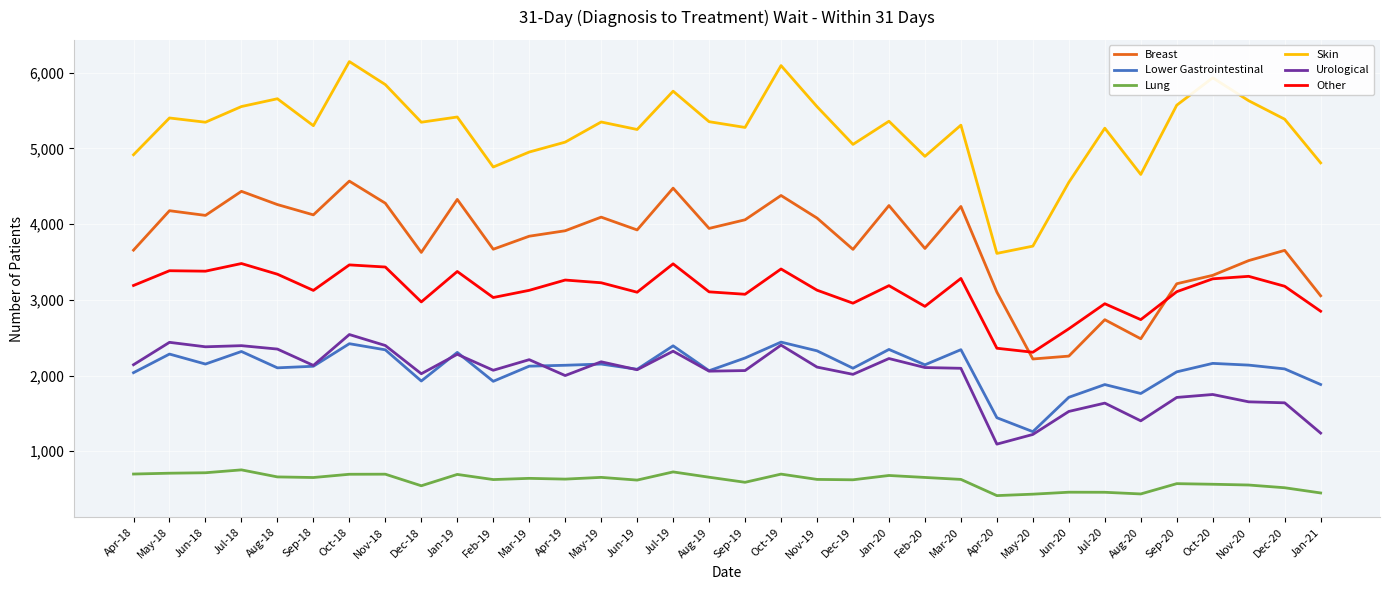

What is the spread (max minus min) of values at Jan-19?

4722